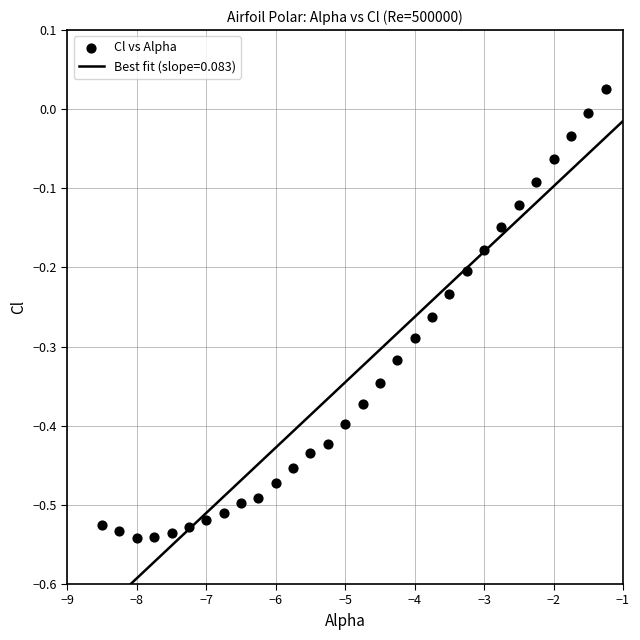

What is the range of Y values (max minus min)?

0.6